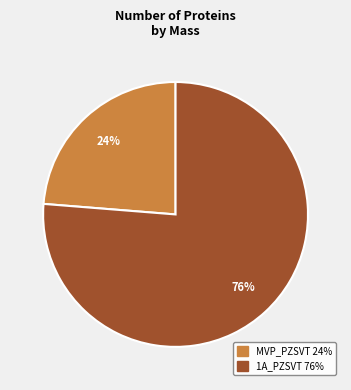

To the nearest percent, what is the average slice percentage?

50%